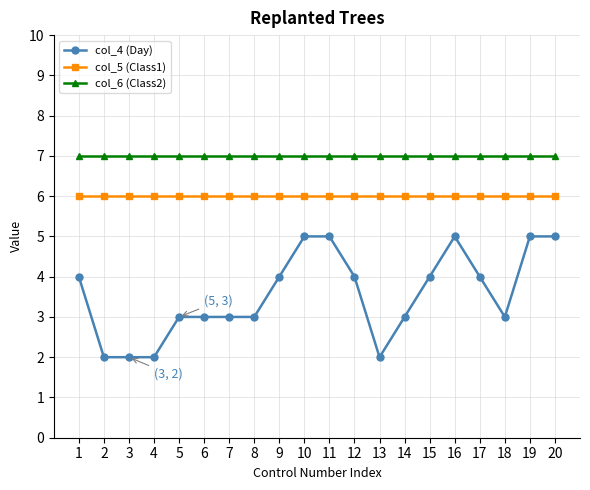

List the series in order of their peak value, lowest first.

col_4 (Day), col_5 (Class1), col_6 (Class2)